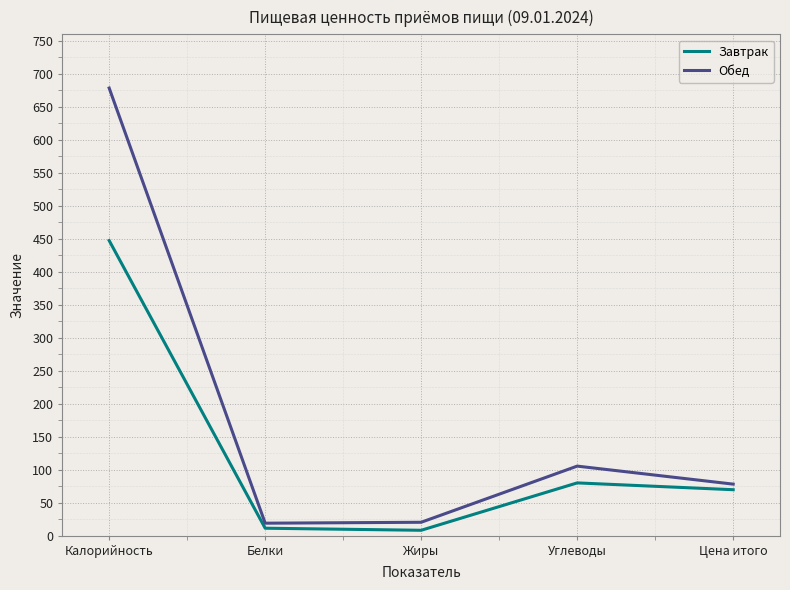

What is the difference between the Обед values at Калорийность and Углеводы?

572.7